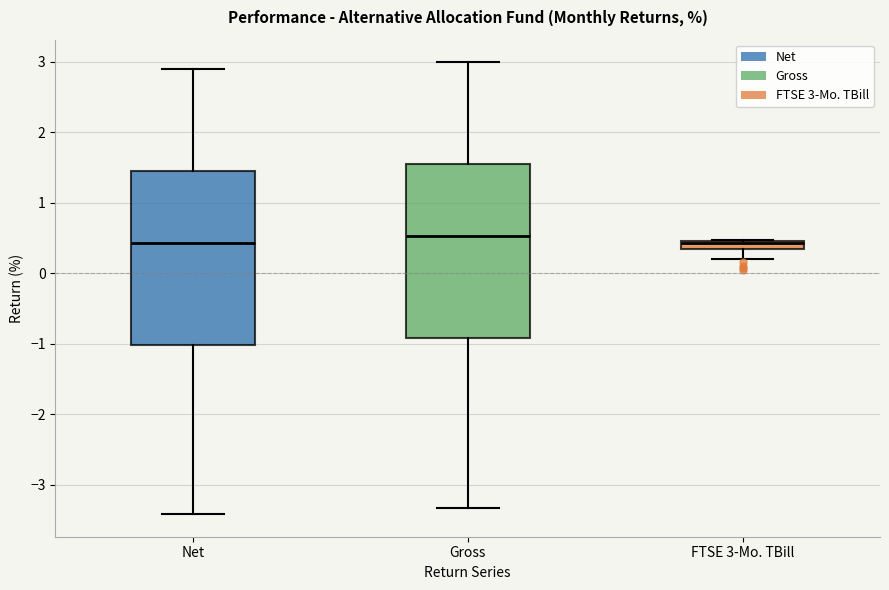

Where does the upper whisker of the box for Gross end on the y-axis? The values are not printed on the chart, so give them approximately, as read against the axis.

3.0